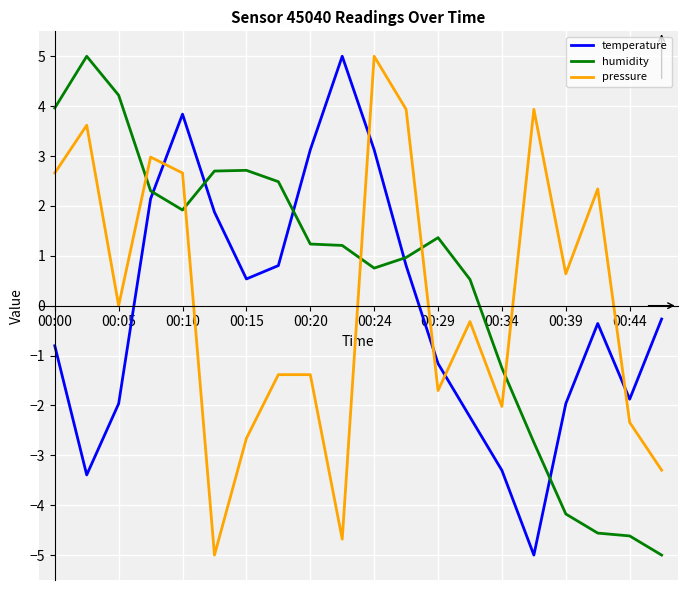

True or false: temperature has more than 2 points higher than both neighbors.

True